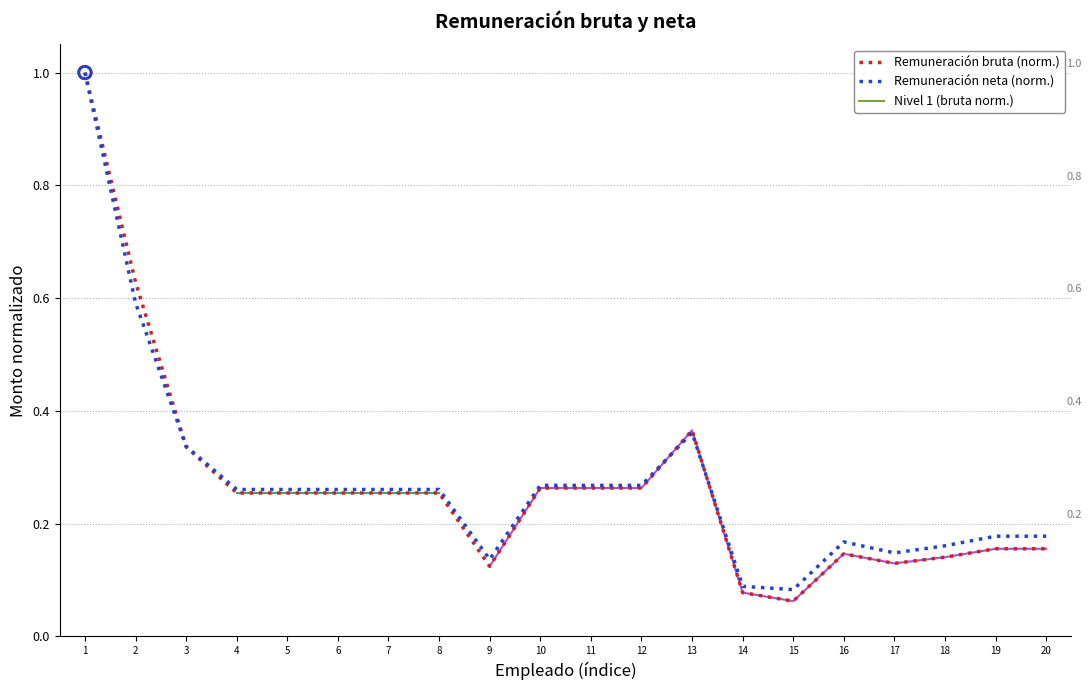

What is the highest value of the Remuneración neta (norm.) series?

1.0